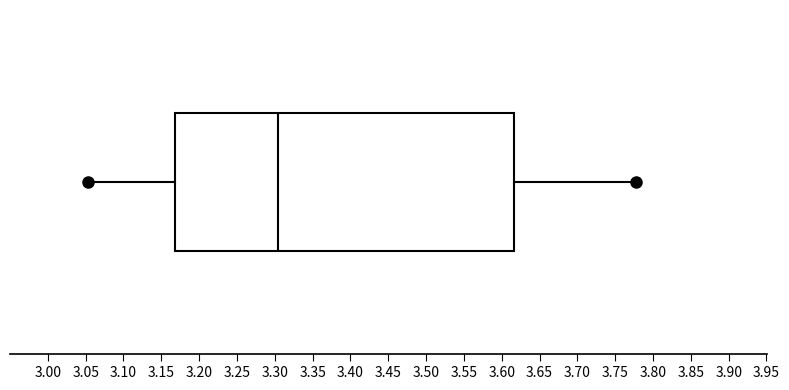

Transcribe this box plot: give where the median line is, the range the box spans, and where the two whiskers end, as read against the x-axis. The values are not printed on the chart, so give them approximately, as read against the axis.

median 3.305, box 3.170 to 3.615, whiskers 3.055 to 3.780